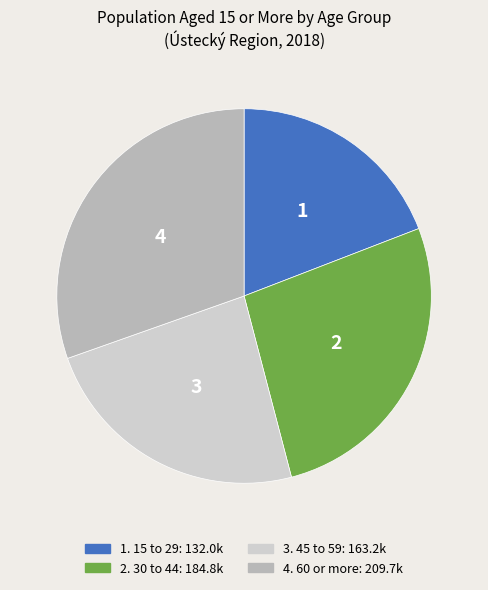

Is there a majority slice in this chart?

No